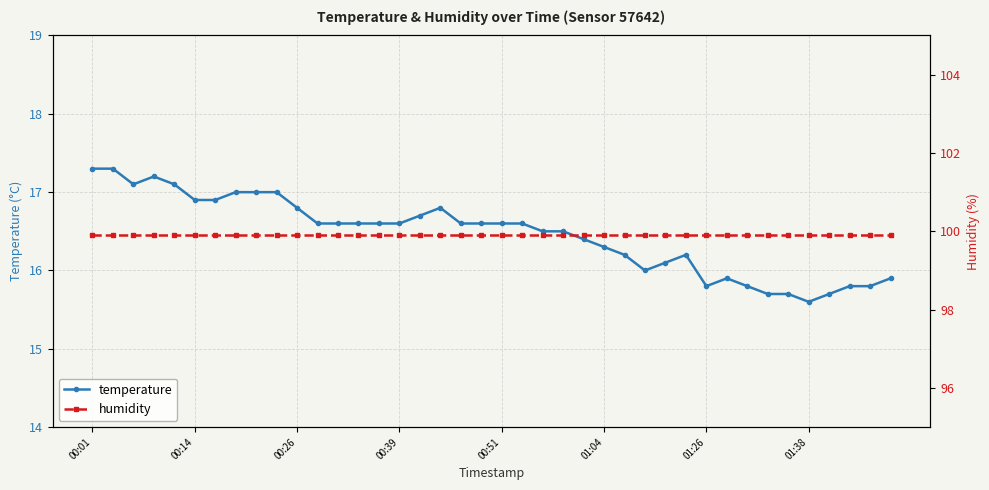

At how many categories does at least one series exceed 79?

40